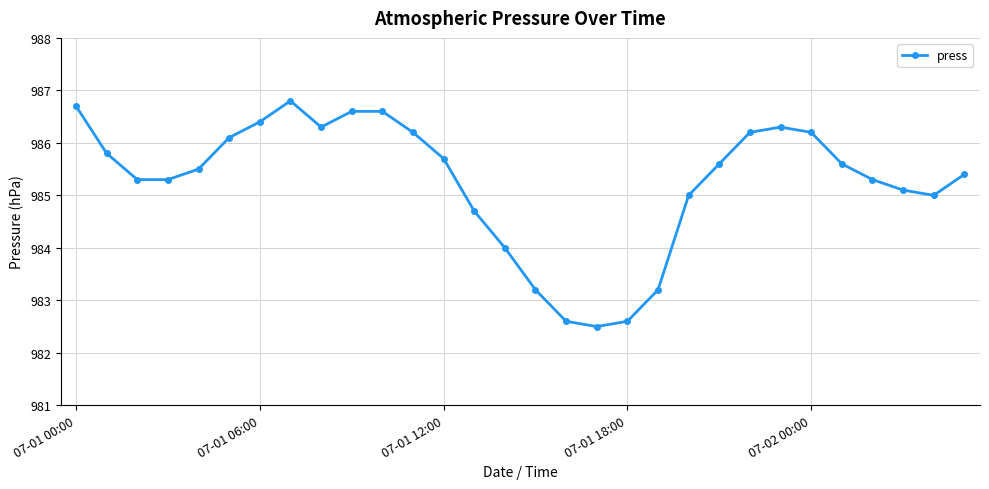

True or false: the data has more than 0 interior local peaks.

True